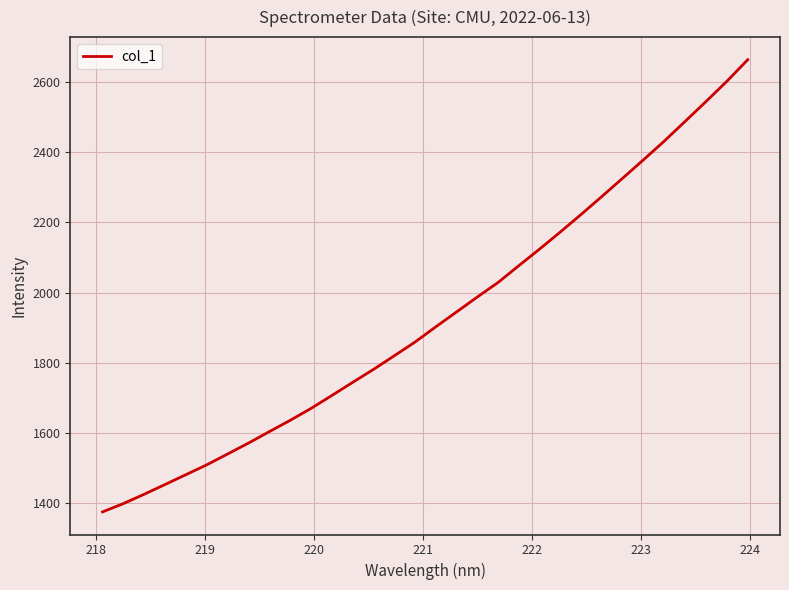

How many categories are shown in the chart?

32